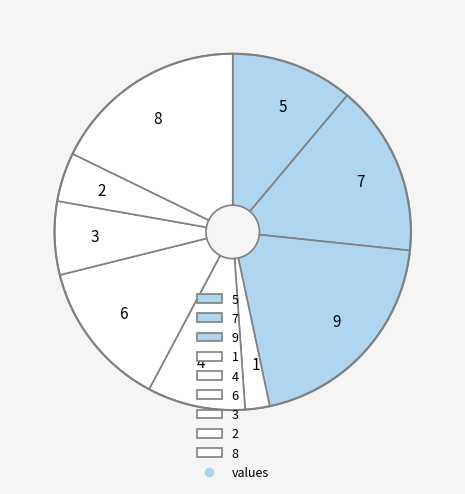

The 2 slice represents 4% of the pie. True or false?

True